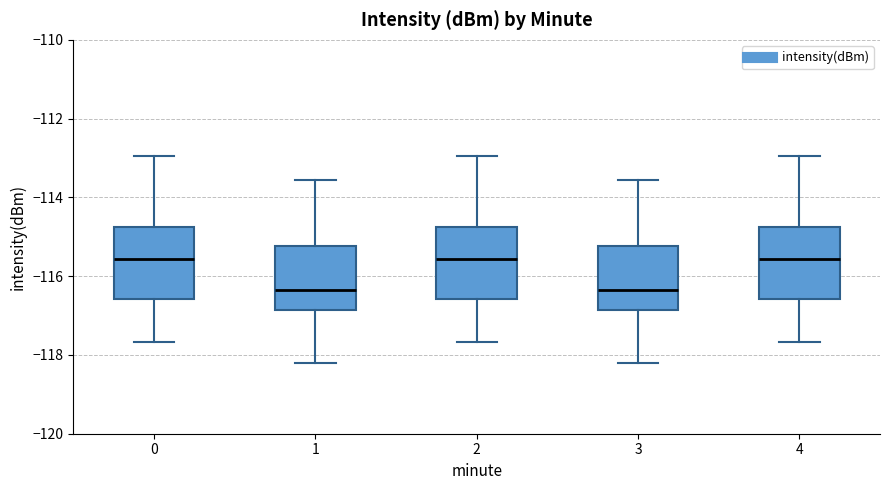

Reading left to right, read every box against the y-axis: the position of its median line, the range the box covers, and the ends of its whiskers. The values are not printed on the chart, so give them approximately, as read against the axis.

0: median -115.6, box -116.6 to -114.8, whiskers -117.6 to -113.0
1: median -116.4, box -116.8 to -115.2, whiskers -118.2 to -113.6
2: median -115.6, box -116.6 to -114.8, whiskers -117.6 to -113.0
3: median -116.4, box -116.8 to -115.2, whiskers -118.2 to -113.6
4: median -115.6, box -116.6 to -114.8, whiskers -117.6 to -113.0